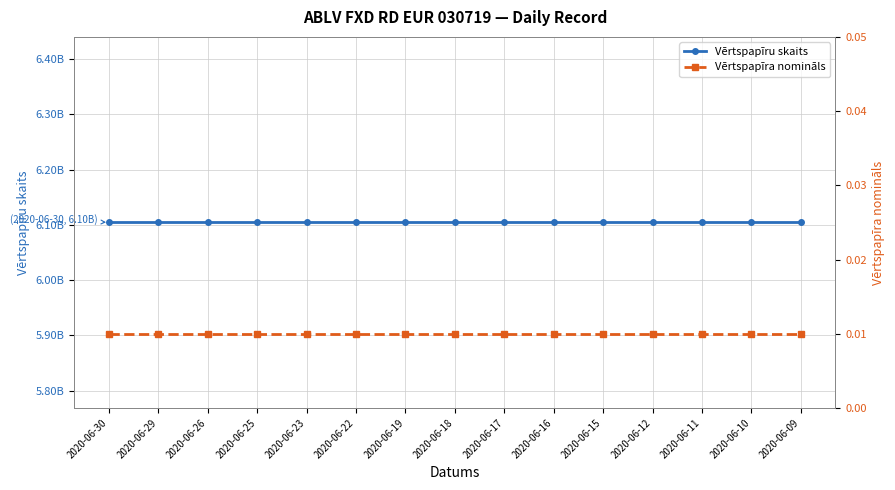

Does the chart display data point markers on the line(s)?

Yes